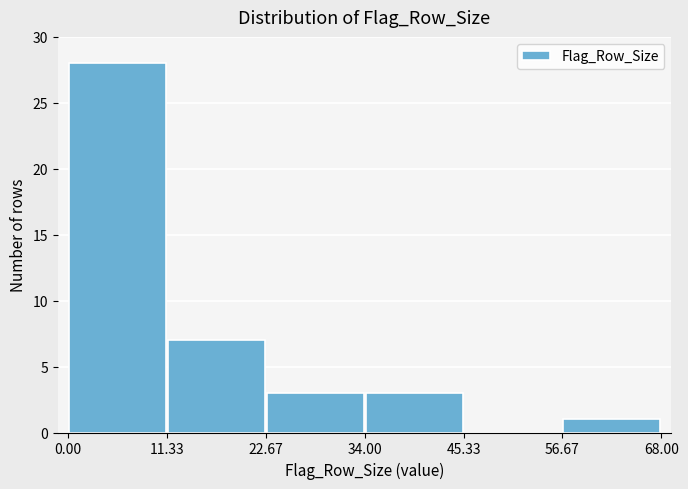

Reading left to right, list every bar in this chart as the range it spans on the x-axis followed by its height. The values are not printed on the chart, so give them approximately, as read against the axis.

0.00 to 11.33: 28
11.33 to 22.67: 7
22.67 to 34.00: 3
34.00 to 45.33: 3
45.33 to 56.67: 0
56.67 to 68.00: 1